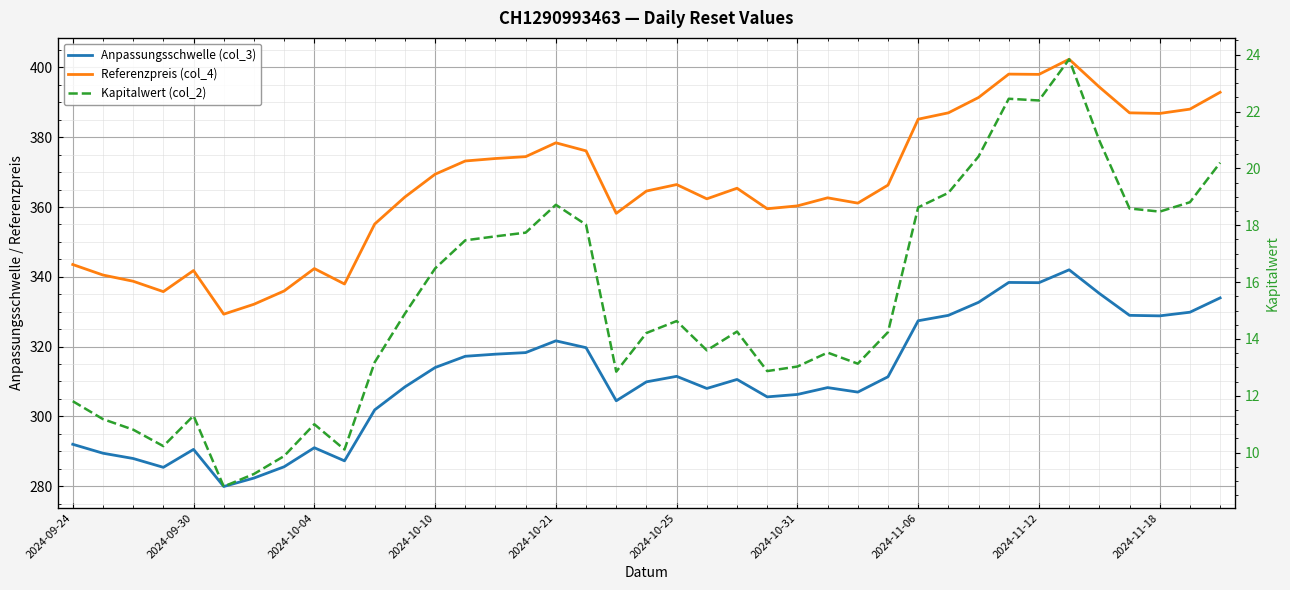

The value of Referenzpreis (col_4) at 11 is 484.4. True or false?

False